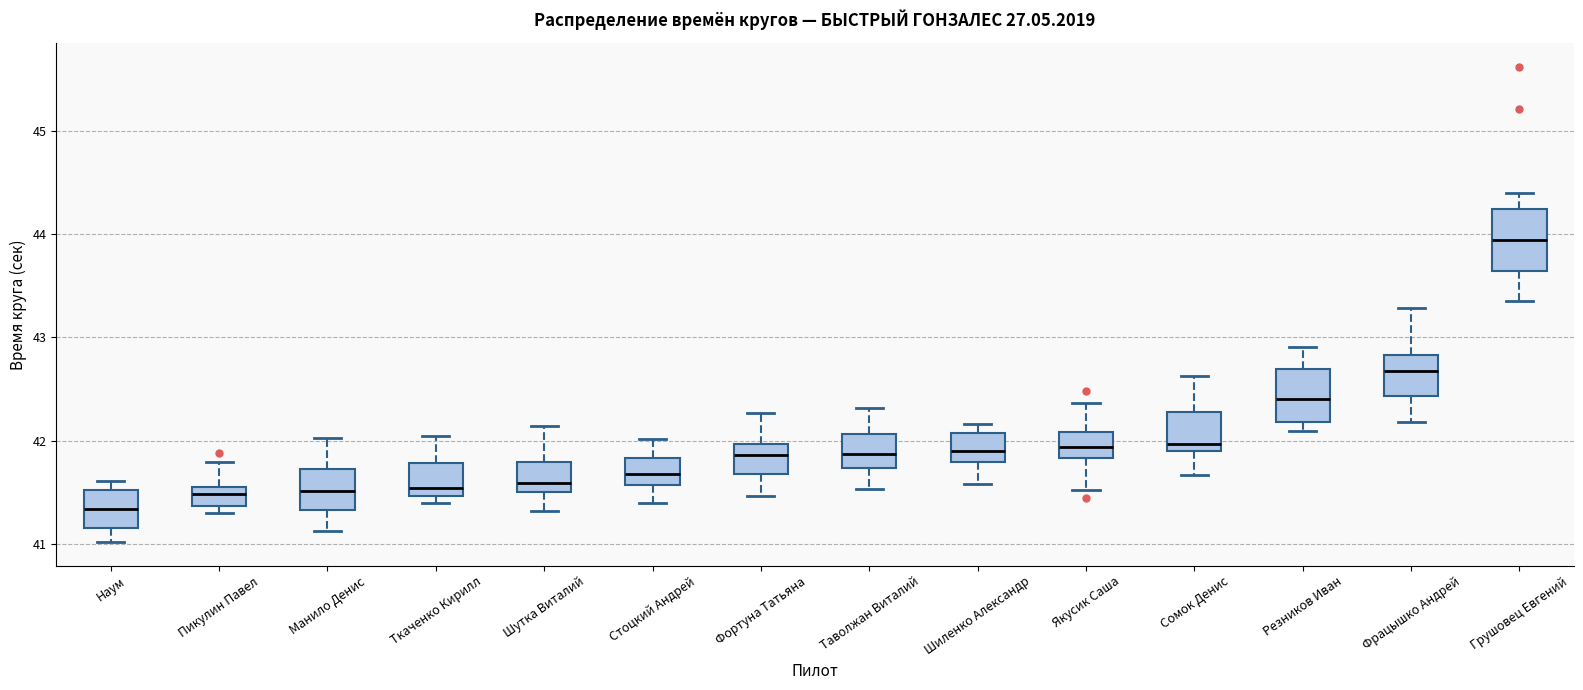

Which box has the lowest median line?

Наум